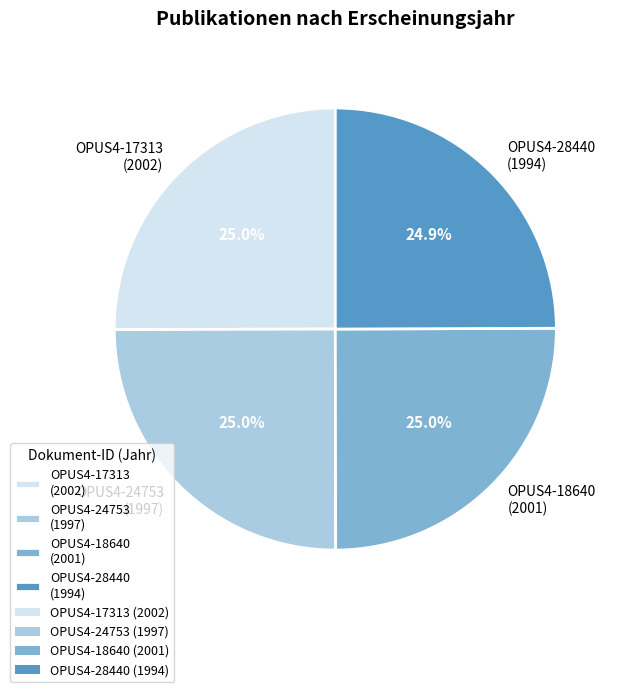

Does OPUS4-28440 account for over 50% of the chart?

No